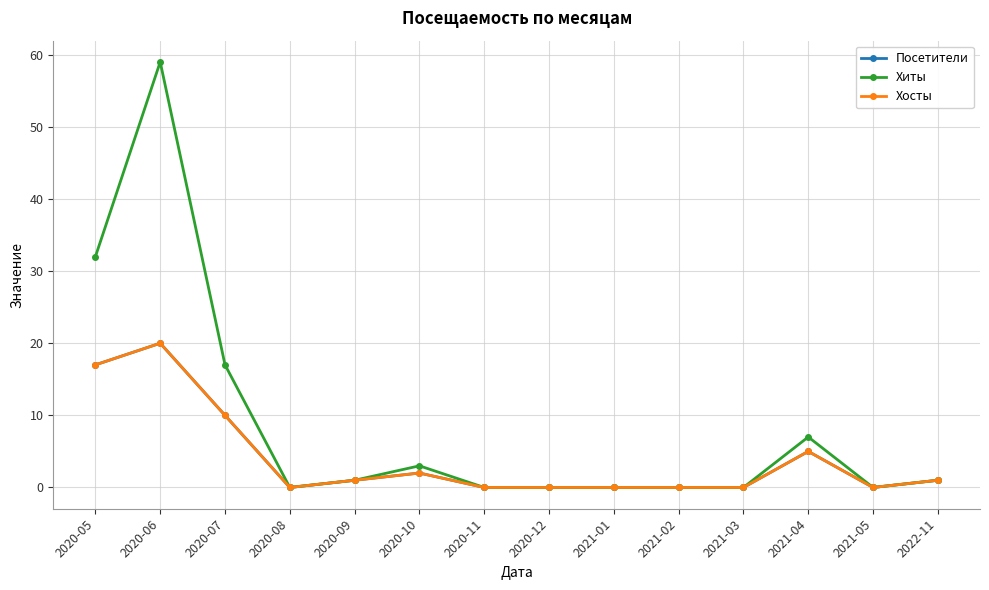

Between 2021-02 and 2021-01, which is larger?

2021-02